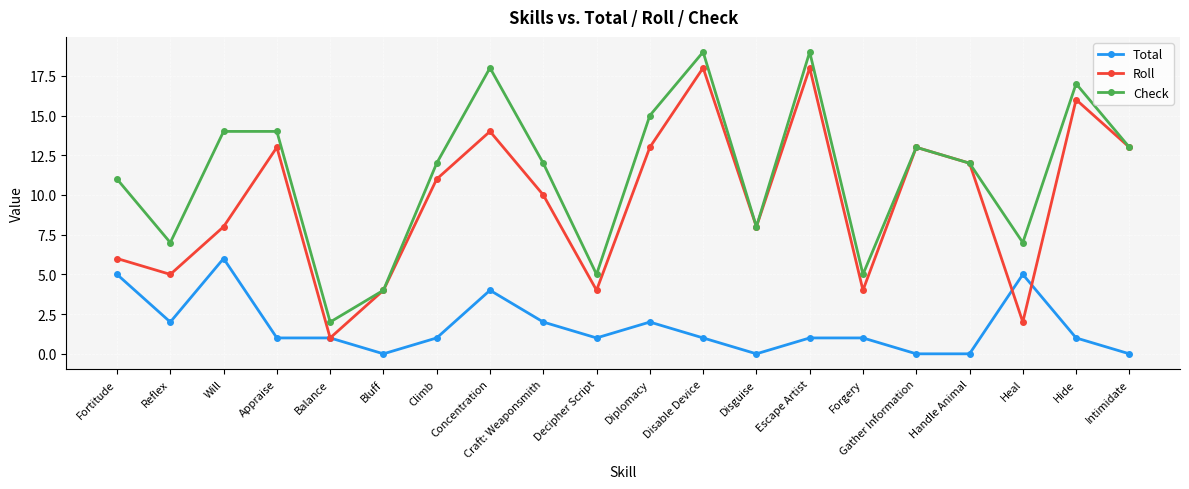

In Check, how many points are lower than both neighbors (excluding endpoints)?

6